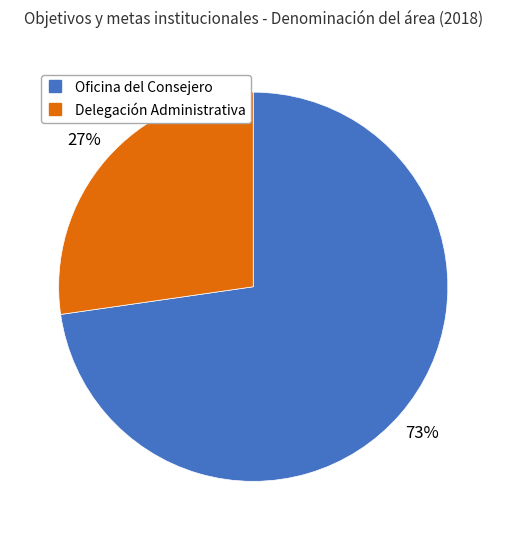

Does Delegación Administrativa account for over 50% of the chart?

No